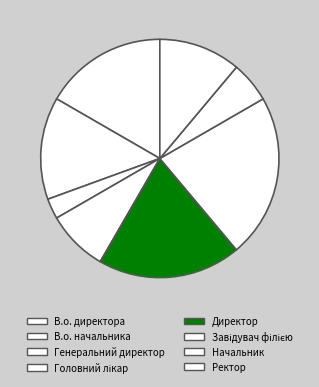

What is the total percentage of Завідувач філією and В.о. начальника?

36.1%